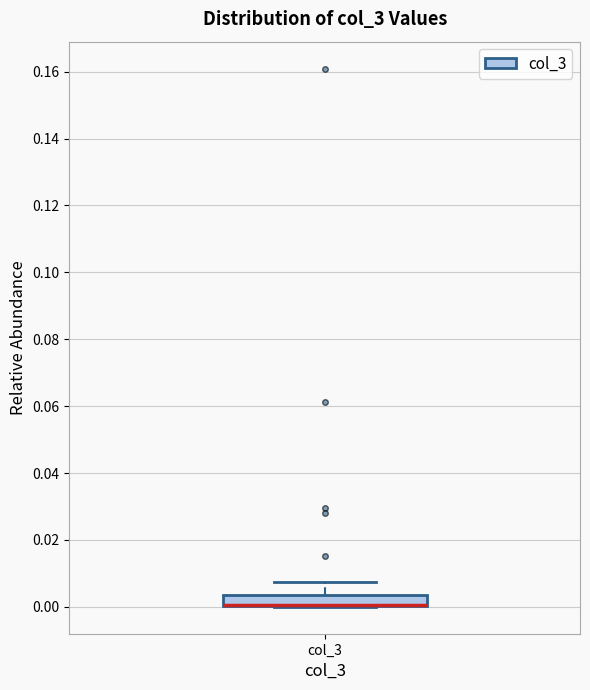

Read this box plot against the y-axis: the position of the median line, the range covered by the box, and the ends of both whiskers. The values are not printed on the chart, so give them approximately, as read against the axis.

median 0.000 (drawn on the box's lower edge), box 0.000 to 0.004, whiskers 0.000 to 0.008